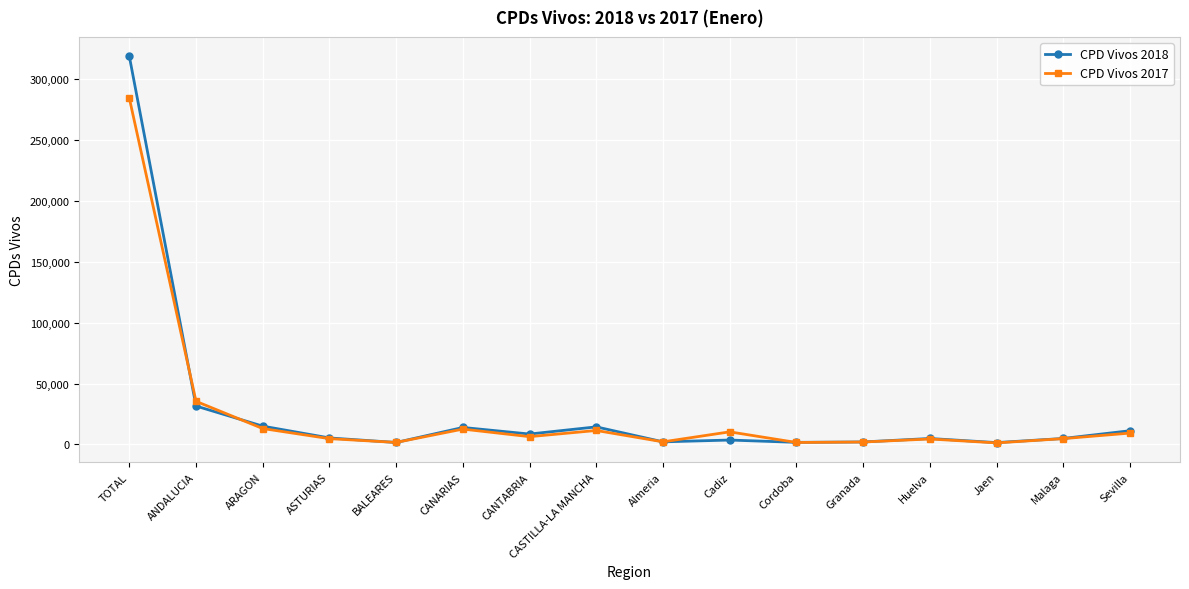

Where does the CPD Vivos 2018 series first go above 5265?

TOTAL